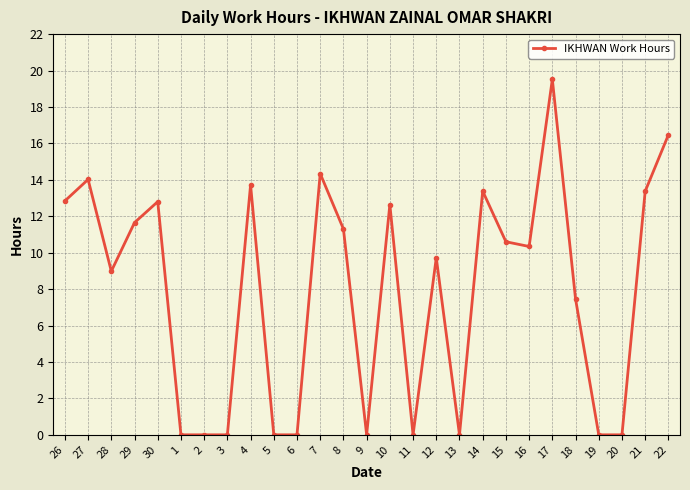

At which label does the data first exceed 10?

26